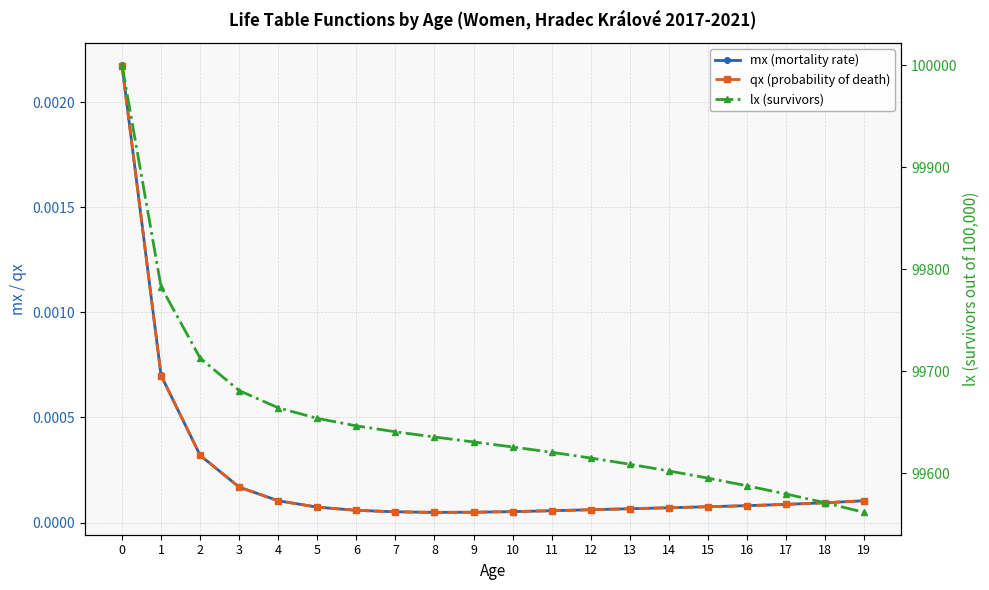

At which category does qx (probability of death) reach its first local valley?

8